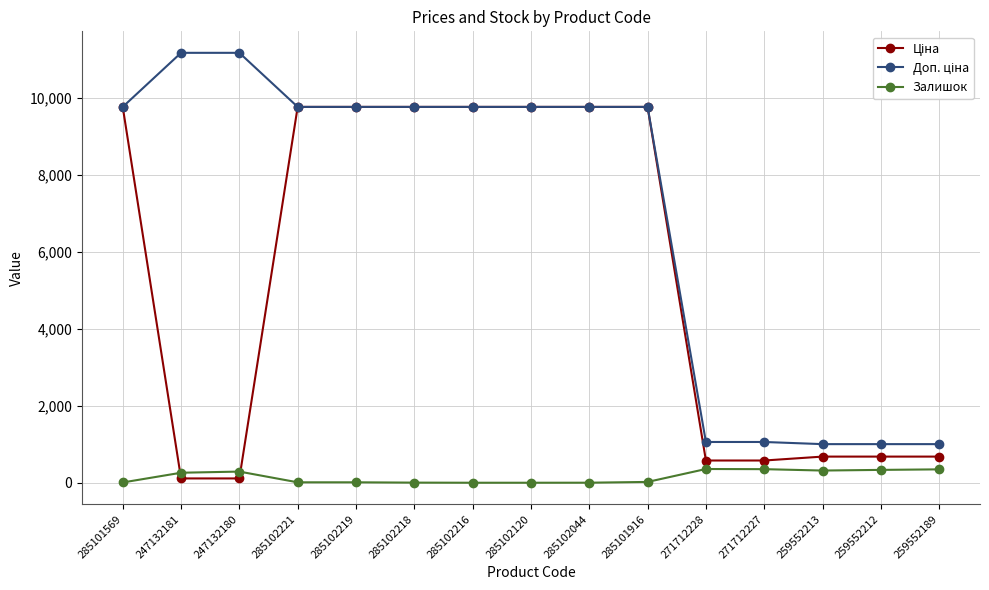

What is the total value across all series at 271712227?

1991.1